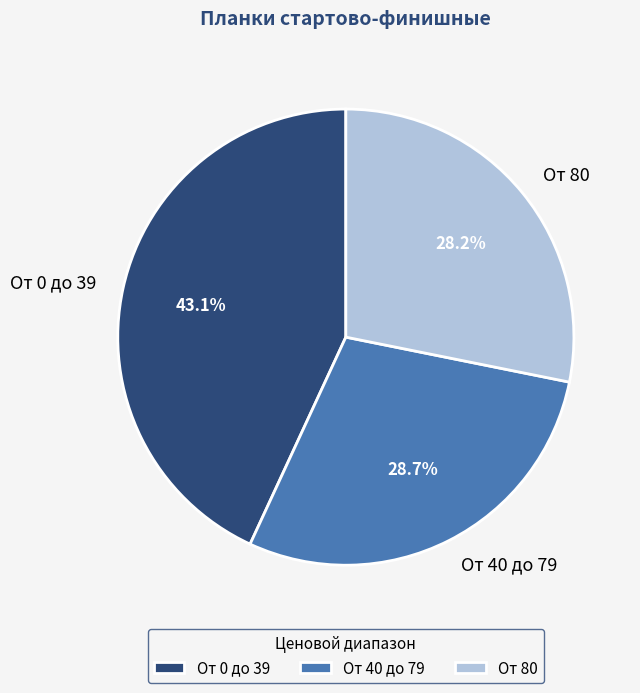

To the nearest percent, what percentage of the pie is От 0 до 39?

43%